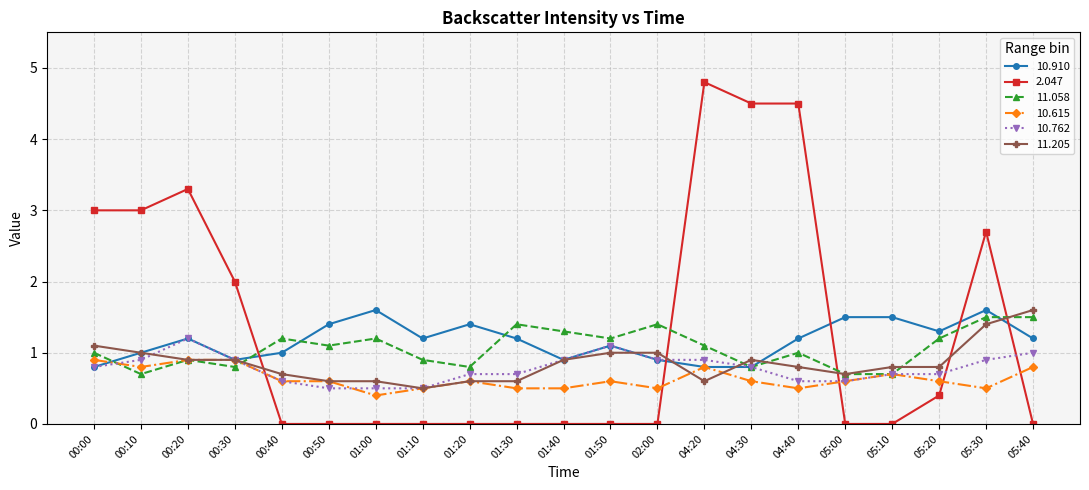

How many lines are shown in the chart?

6